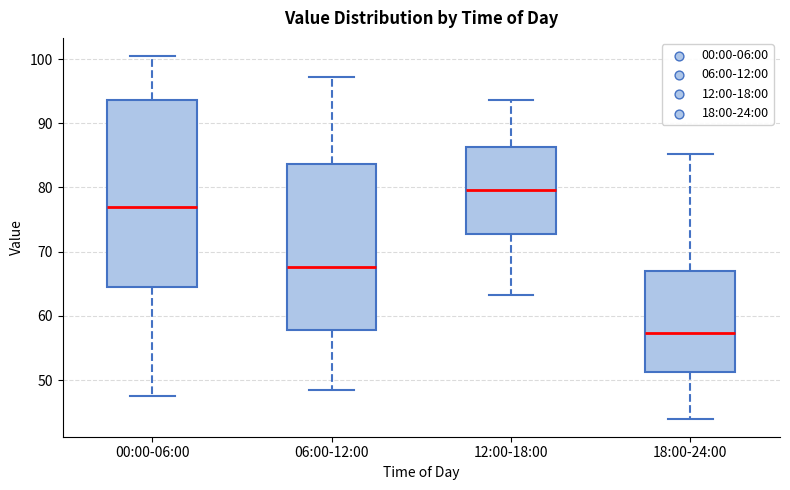

Reading left to right, read every box against the y-axis: the position of its median line, the range the box covers, and the ends of its whiskers. The values are not printed on the chart, so give them approximately, as read against the axis.

00:00-06:00: median 77, box 64 to 94, whiskers 48 to 100
06:00-12:00: median 68, box 58 to 84, whiskers 49 to 97
12:00-18:00: median 80, box 73 to 86, whiskers 63 to 94
18:00-24:00: median 57, box 51 to 67, whiskers 44 to 85